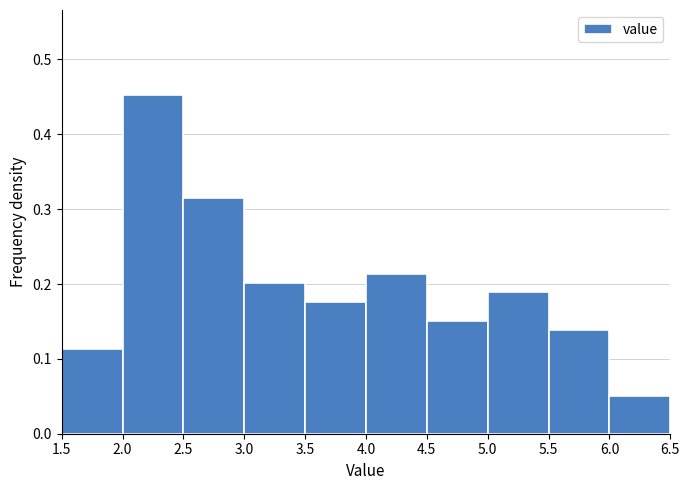

What is the height of the bar covering 2.0 to 2.5 on the x-axis? The values are not printed on the chart, so give them approximately, as read against the axis.

0.45